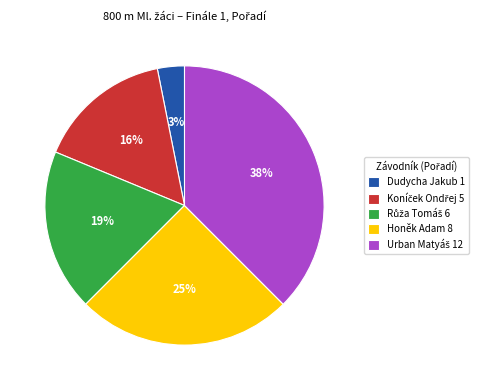

The Honěk Adam slice represents 13% of the pie. True or false?

False